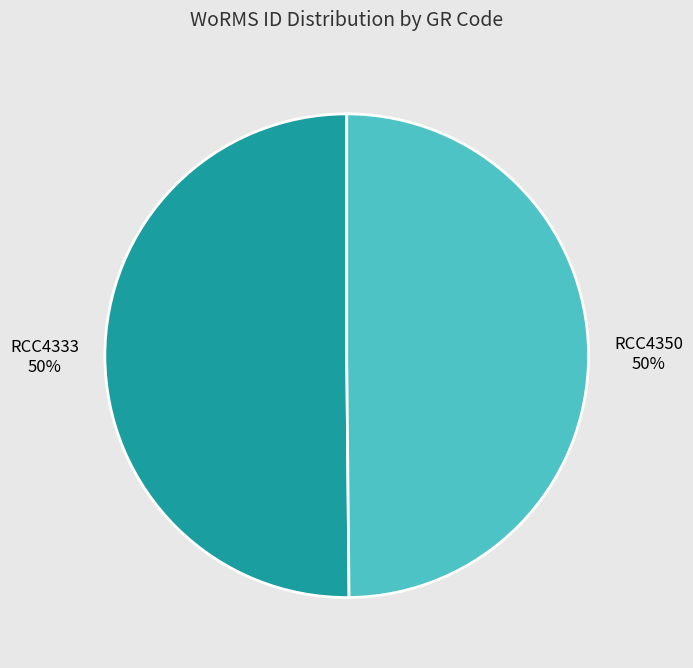

To the nearest percent, what is the average slice percentage?

50%